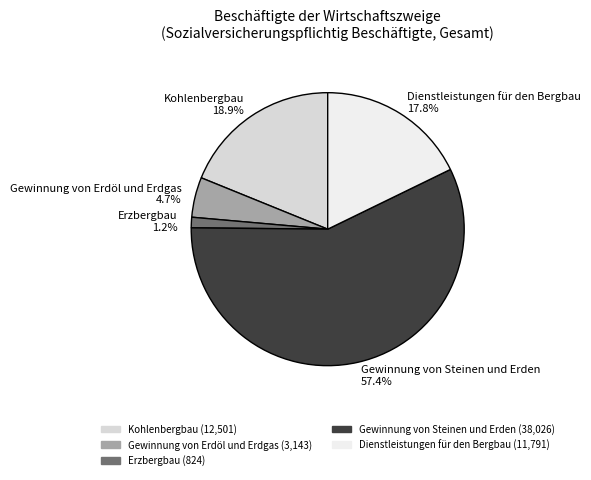

What percentage is NOT represented by Gewinnung von Erdöl und Erdgas?

95.3%